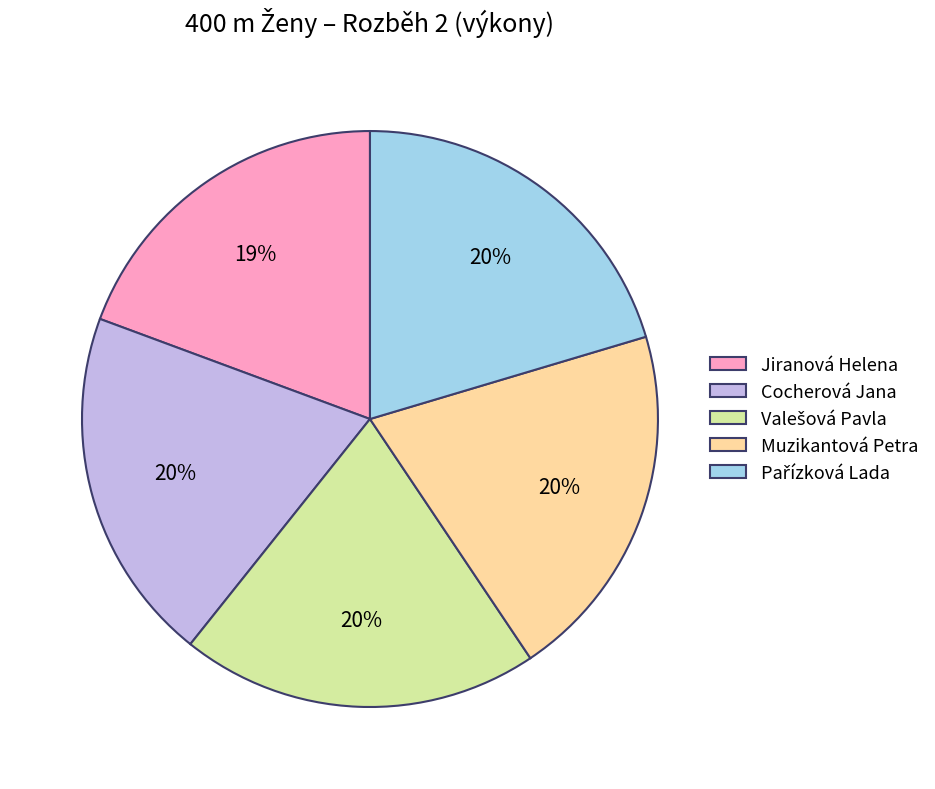

Does Jiranová Helena represent more than half of the total?

No